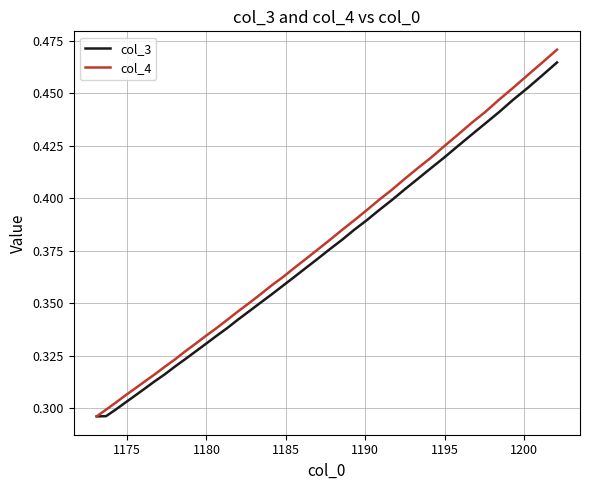

Which series has the largest range (max minus min)?

col_4